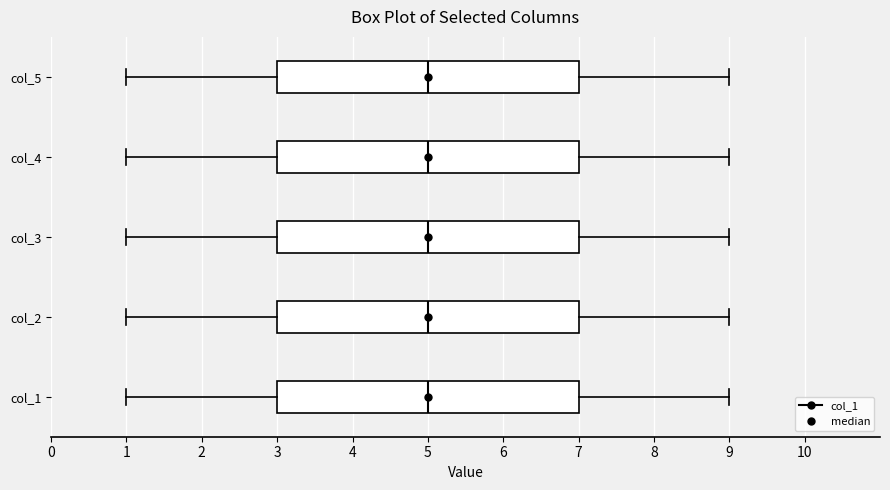

Reading bottom to top, read every box against the x-axis: the position of its median line, the range the box covers, and the ends of its whiskers. The values are not printed on the chart, so give them approximately, as read against the axis.

col_1: median 5, box 3 to 7, whiskers 1 to 9
col_2: median 5, box 3 to 7, whiskers 1 to 9
col_3: median 5, box 3 to 7, whiskers 1 to 9
col_4: median 5, box 3 to 7, whiskers 1 to 9
col_5: median 5, box 3 to 7, whiskers 1 to 9